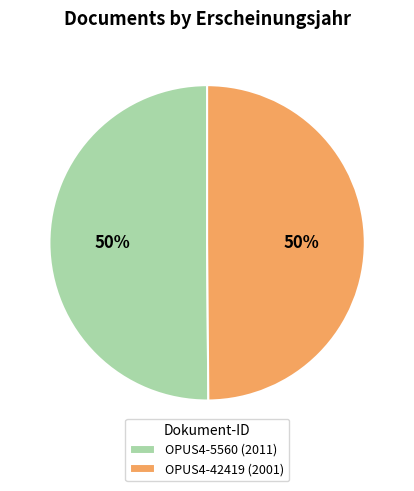

How many segments does this pie chart have?

2